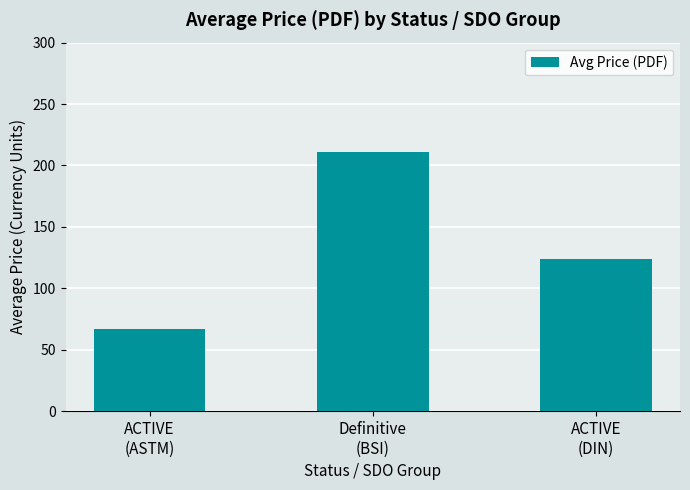

How many bars are there in total?

3